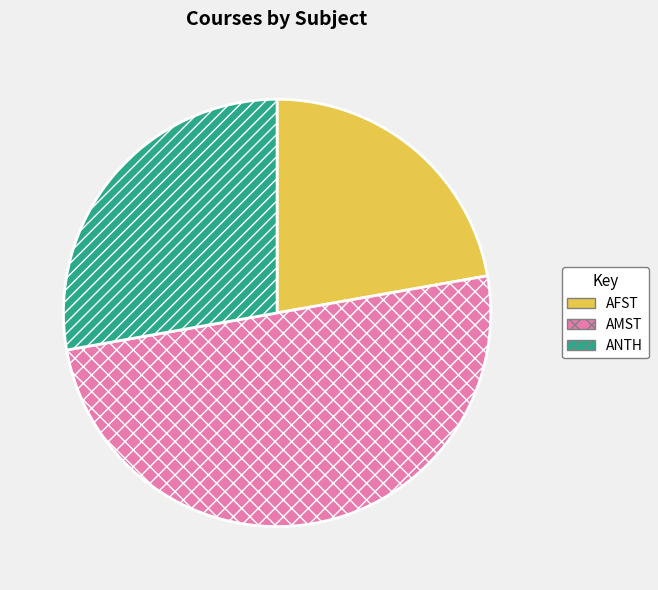

Count the number of slices in the pie.

3